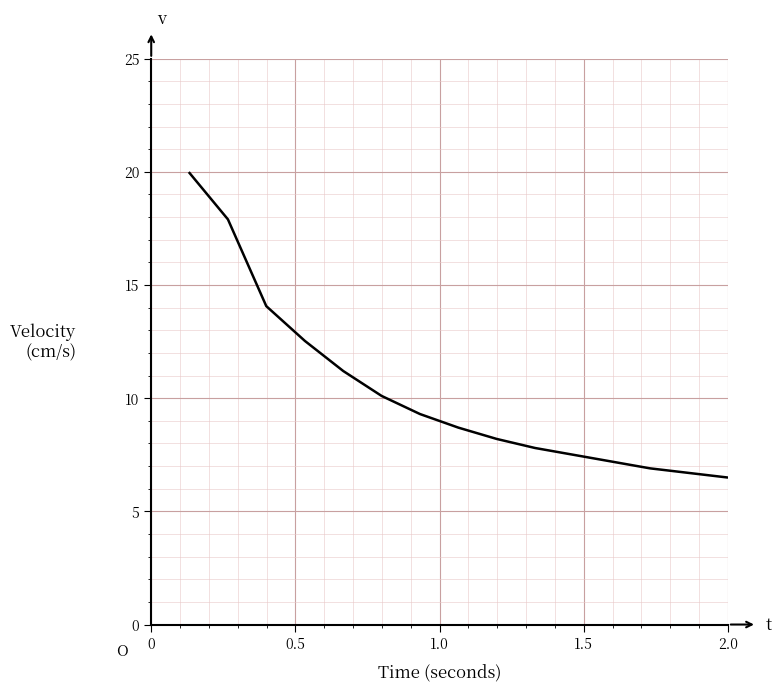

What is the difference between the maximum and minimum values?

13.4